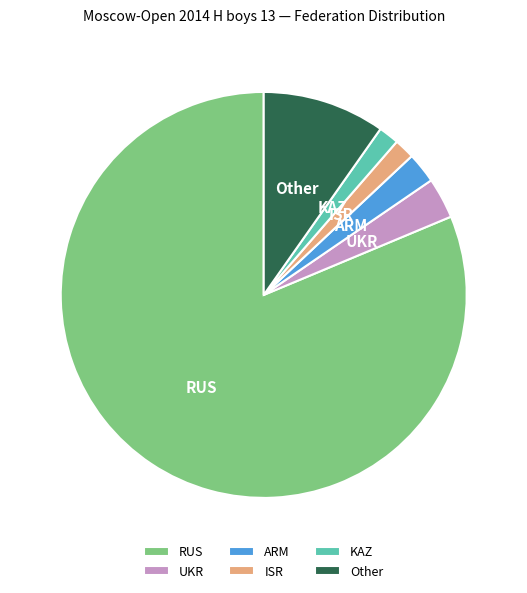

Is the sum of RUS and UKR greater than half?

Yes